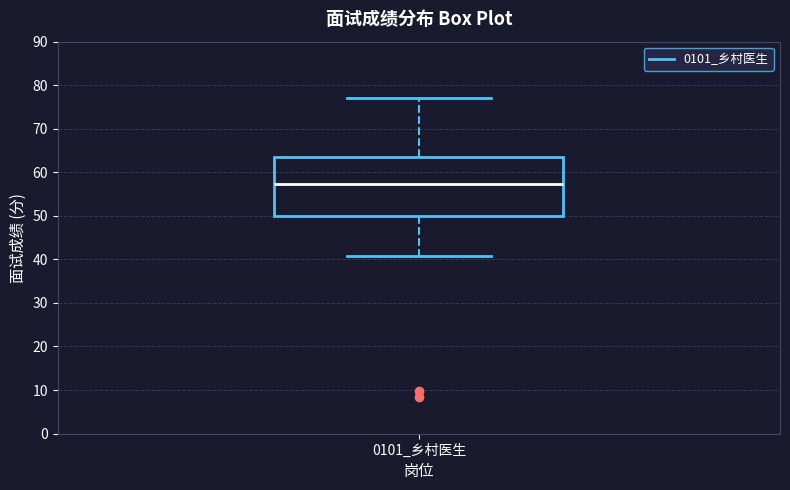

Read this box plot against the y-axis: the position of the median line, the range covered by the box, and the ends of both whiskers. The values are not printed on the chart, so give them approximately, as read against the axis.

median 57, box 50 to 64, whiskers 41 to 77